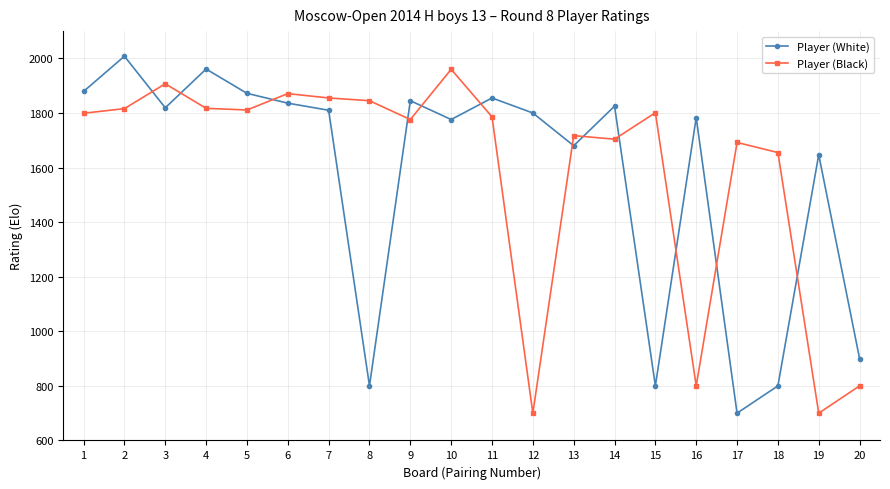

What is the spread (max minus min) of values at 15?

1001